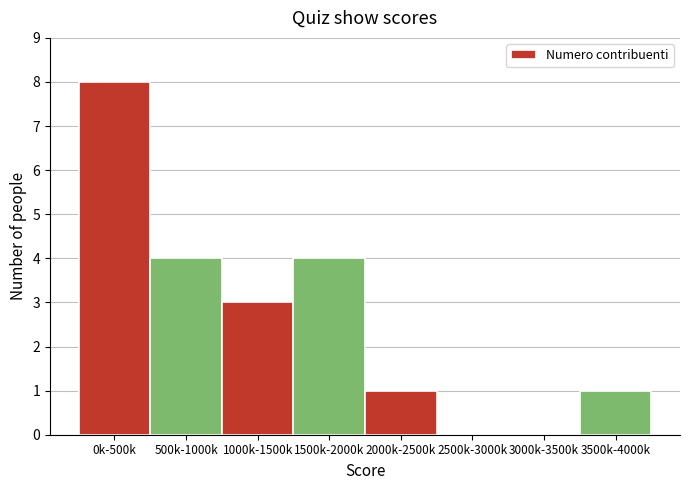

Reading left to right, extract all data points from this chart.

0k-500k=8	500k-1000k=4	1000k-1500k=3	1500k-2000k=4	2000k-2500k=1	2500k-3000k=0	3000k-3500k=0	3500k-4000k=1